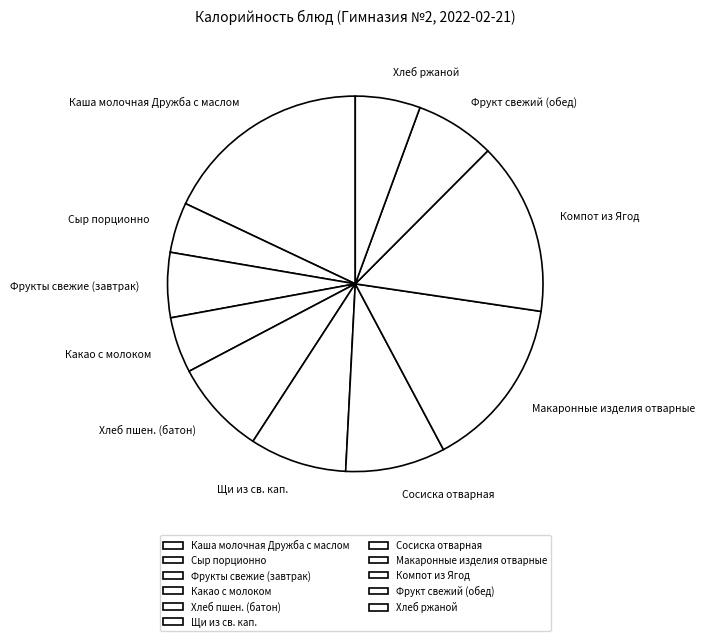

Combined, do Фрукт свежий (обед) and Каша молочная Дружба с маслом account for over 50%?

No